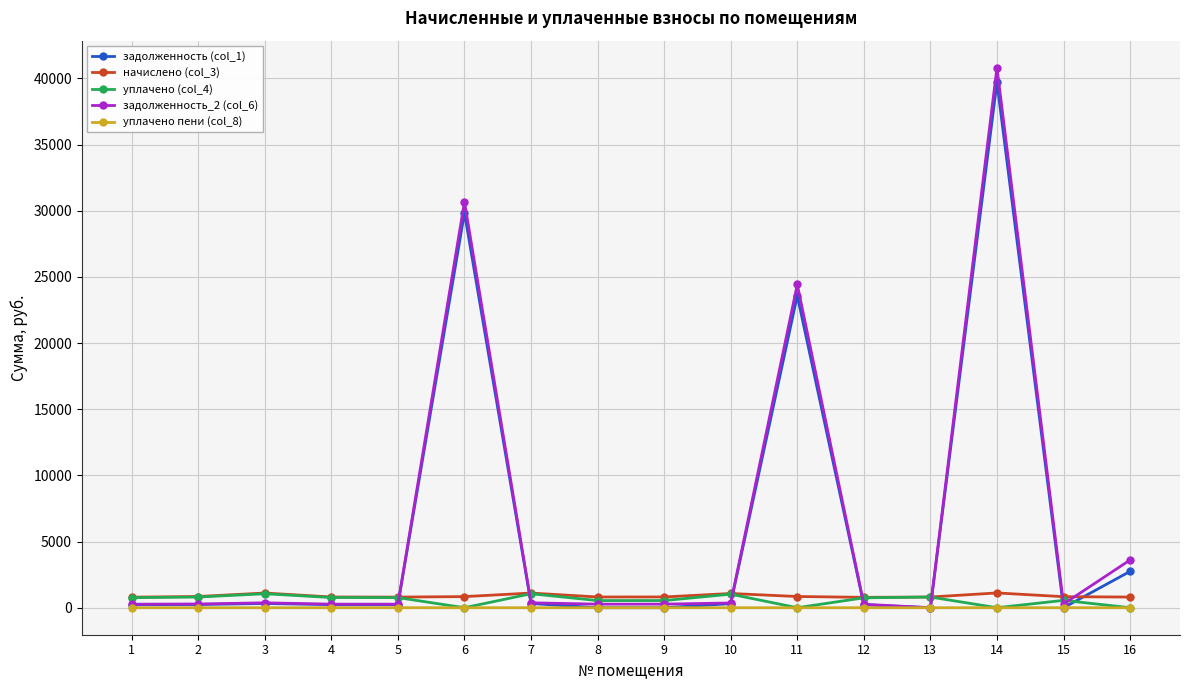

At which category is the sum across all series the highest?

14